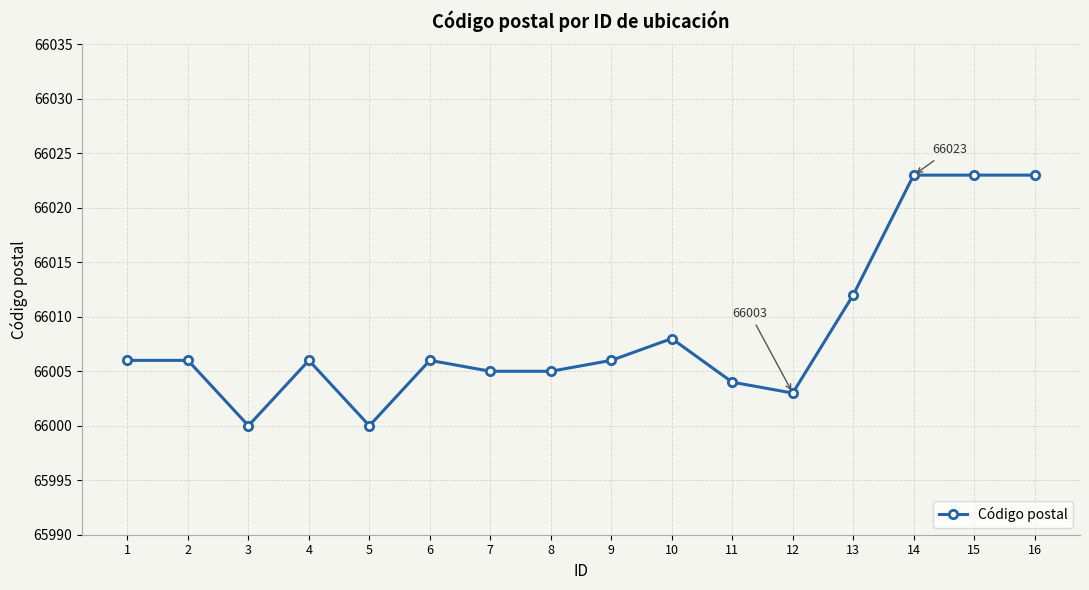

What is the maximum value shown in the chart?

66023